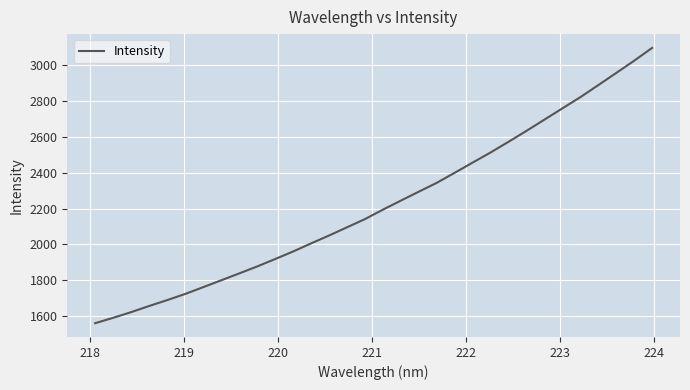

What is the smallest value displayed?

1559.3